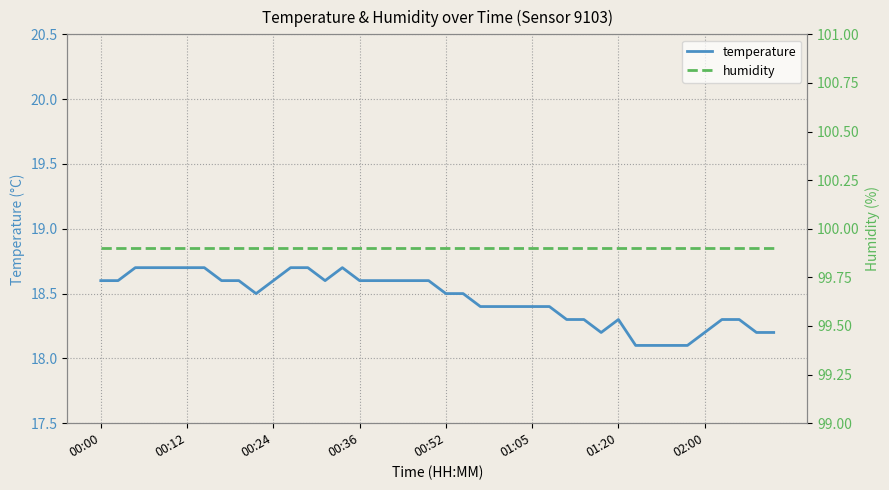

What value does the humidity series have at 18?

99.9